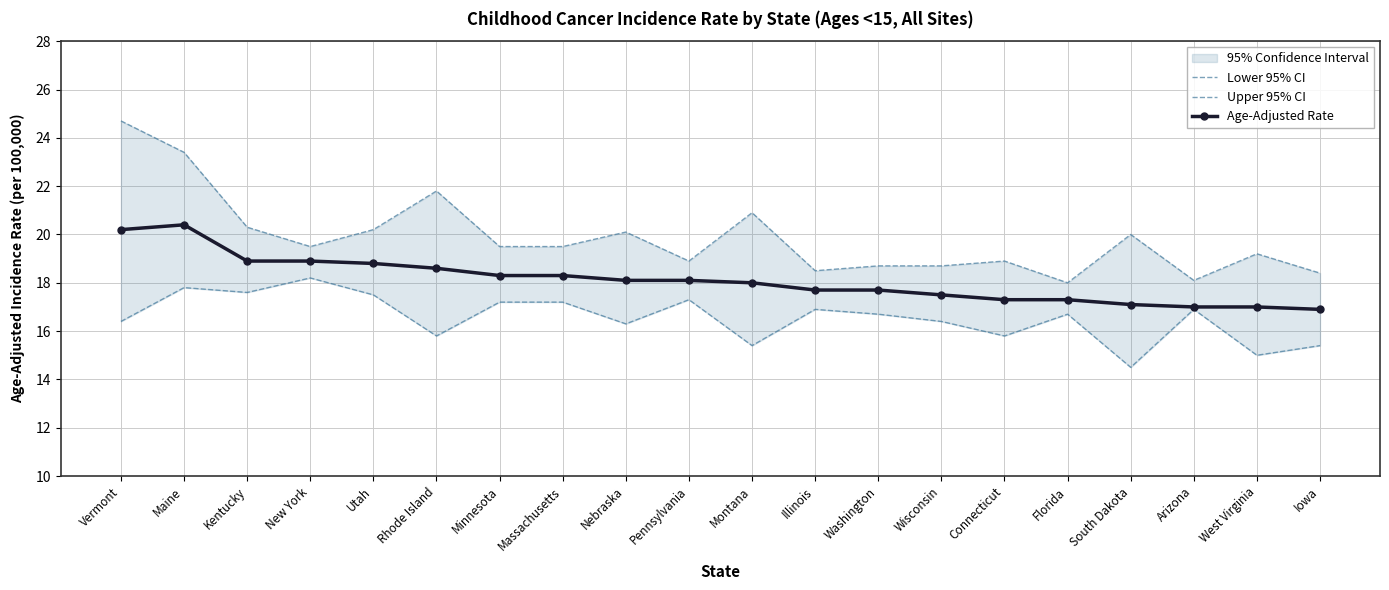

What is the sum of the Age-Adjusted Rate values at Maine and Arizona?

37.4